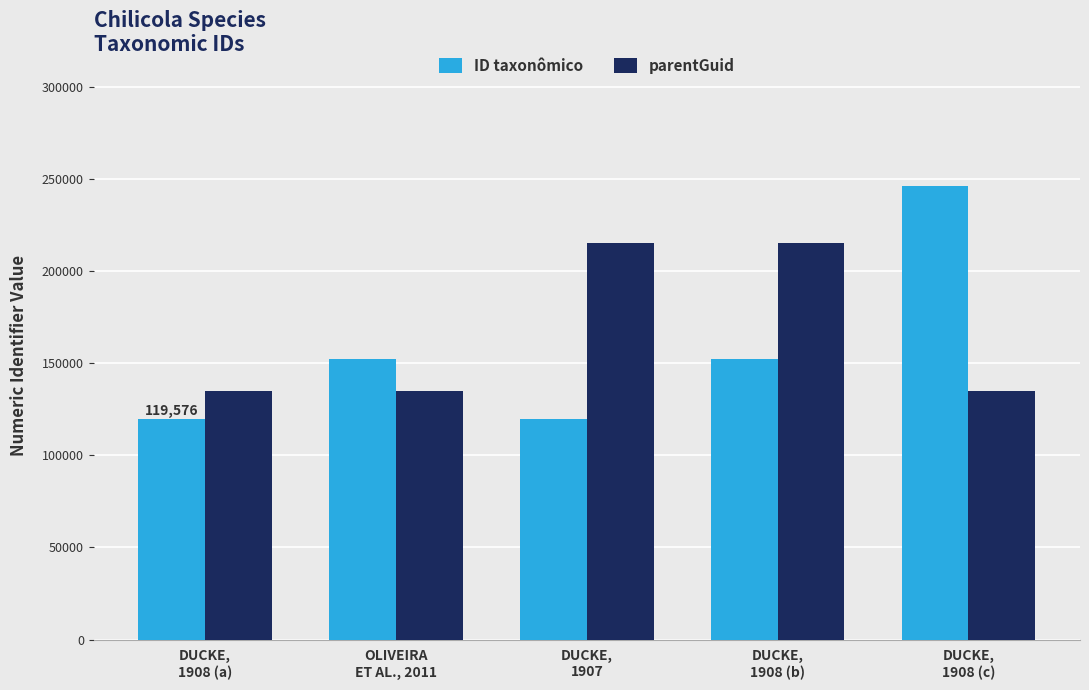

List the labels in order of ID taxonômico value, smallest first.

DUCKE,
1908 (a), DUCKE,
1907, DUCKE,
1908 (b), OLIVEIRA
ET AL., 2011, DUCKE,
1908 (c)